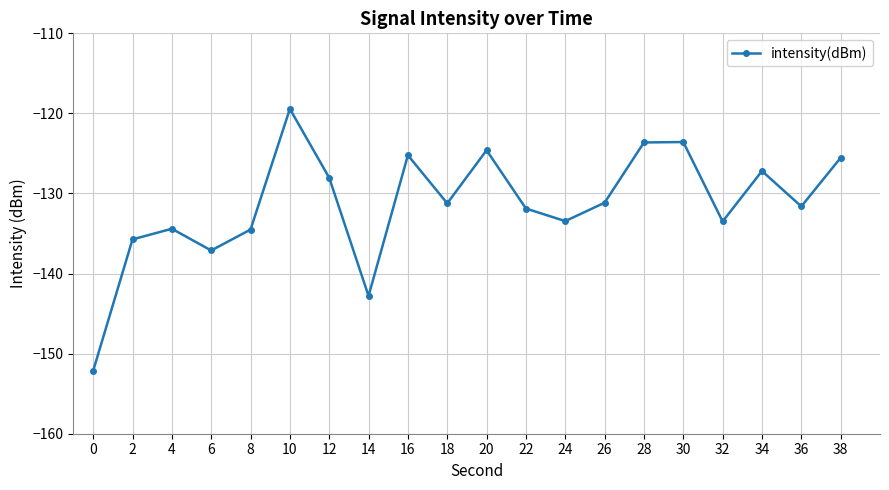

At which category does the data reach its first local peak?

4